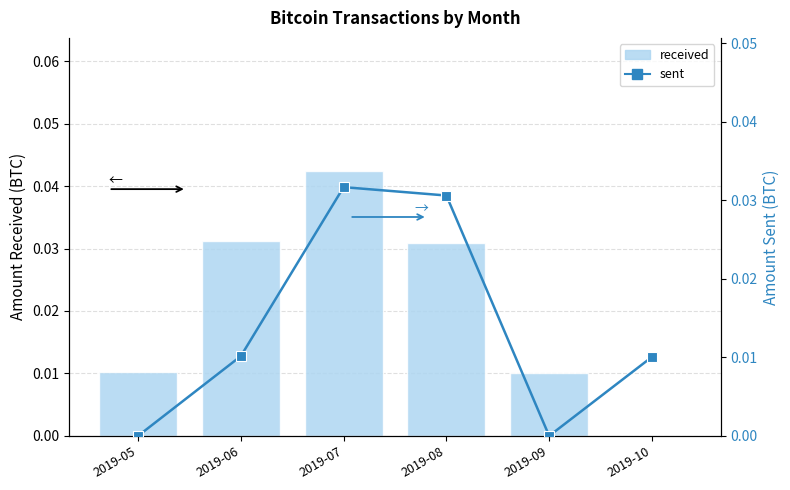

Which has a higher value, 2019-10 or 2019-08?

2019-08